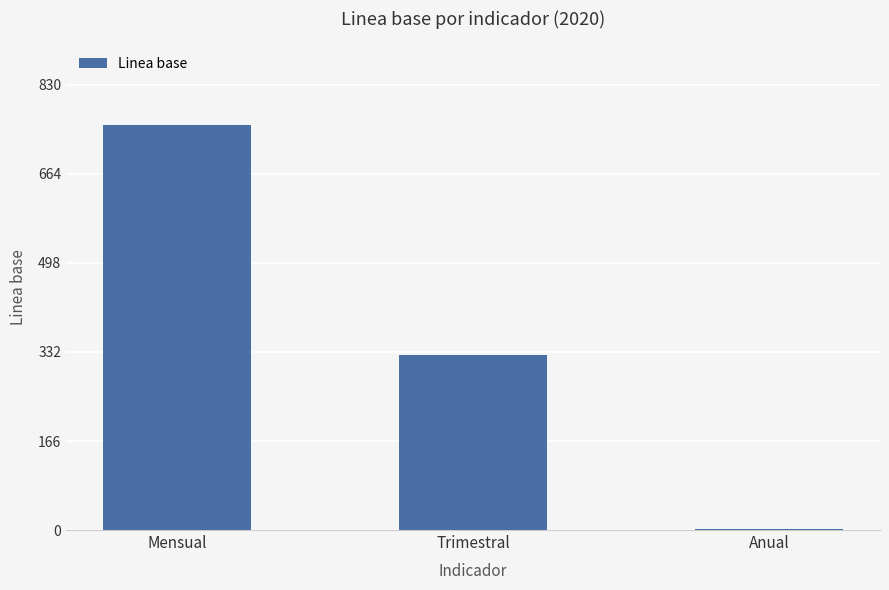

Read the value at Trimestral, to the nearest 100.

300